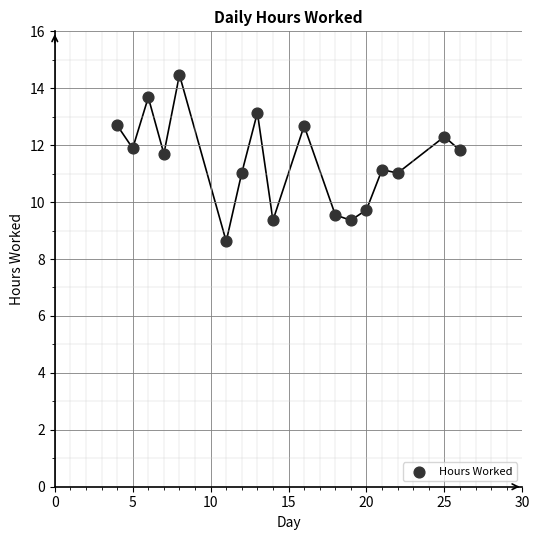

What is the range of X values (max minus min)?

22.0